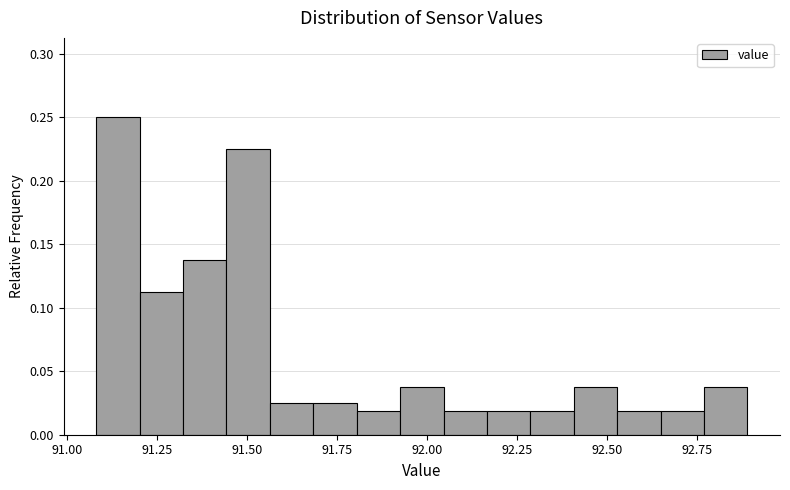

Read against the x-axis, roughly where is the centre of the tallest bar?

91.15